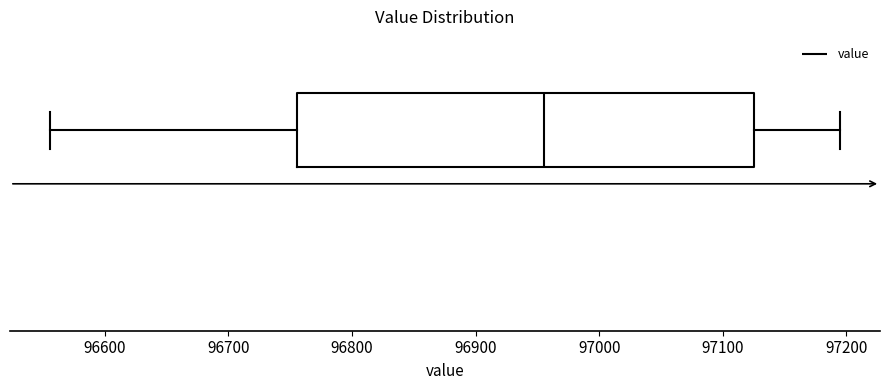

Read this box plot against the x-axis: the position of the median line, the range covered by the box, and the ends of both whiskers. The values are not printed on the chart, so give them approximately, as read against the axis.

median 96960, box 96760 to 97130, whiskers 96560 to 97200